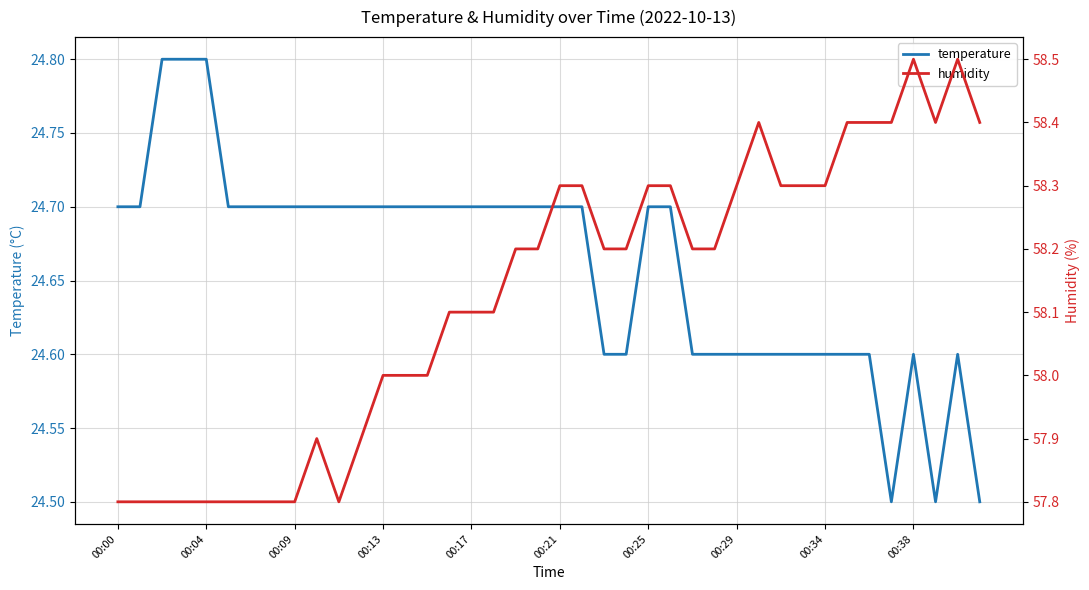

How many distinct data groups are displayed?

2